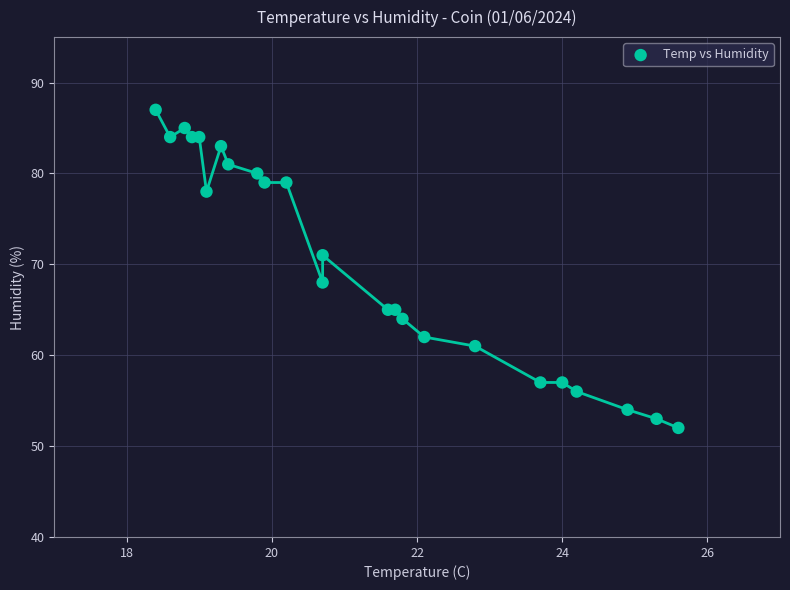

What Y value in the scatter plot is closest to 69?

68